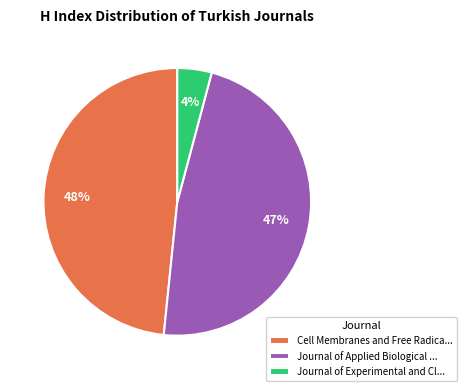

Is Journal of Applied Biological ... the majority of the pie?

No